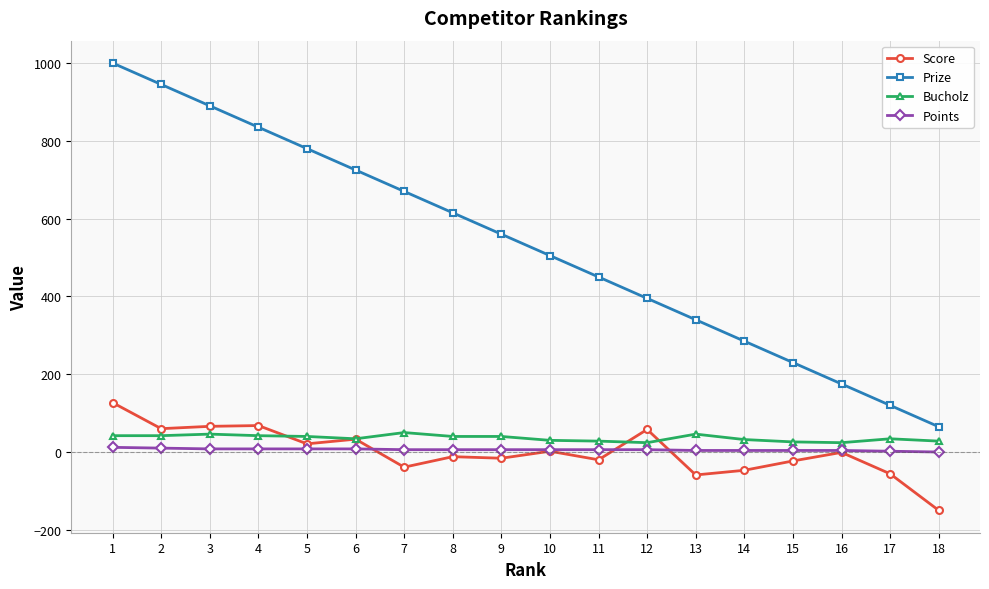

How many categories are shown in the chart?

18